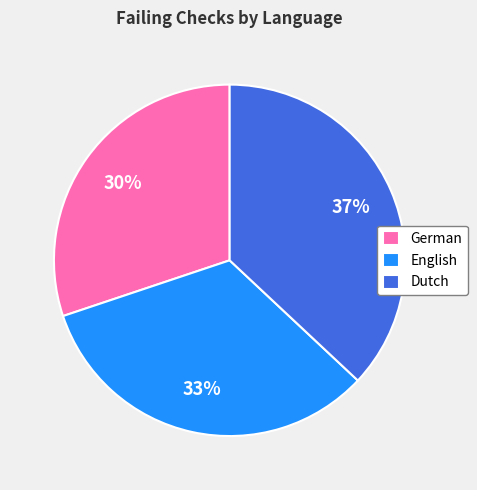

Which category has the biggest portion of the pie?

Dutch